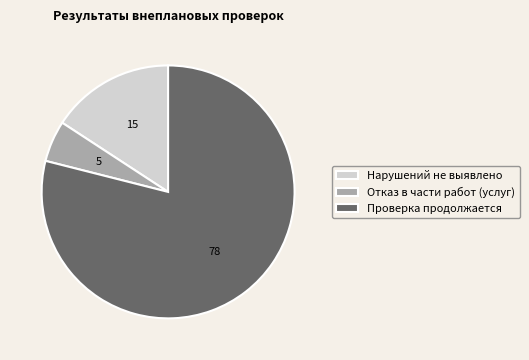

Between Проверка продолжается and Отказ в части работ (услуг), which is larger?

Проверка продолжается